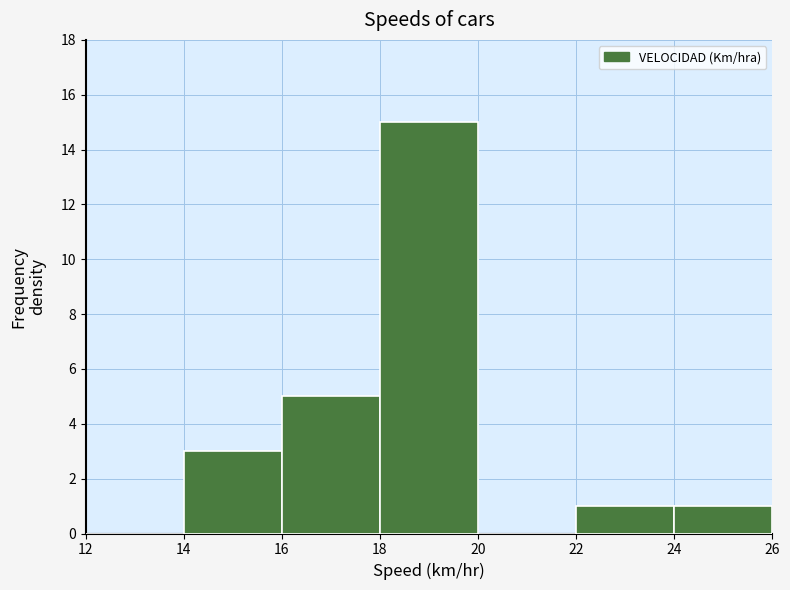

Reading left to right, transcribe this chart: for each bar, give the range it covers on the x-axis and its height. The values are not printed on the chart, so give them approximately, as read against the axis.

12 to 14: 0
14 to 16: 3
16 to 18: 5
18 to 20: 15
20 to 22: 0
22 to 24: 1
24 to 26: 1